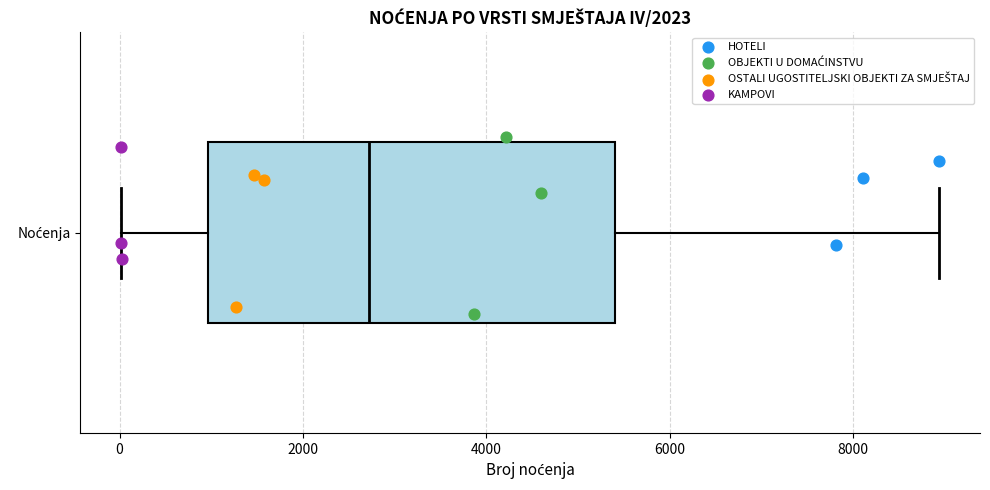

Transcribe this box plot: give where the median line is, the range the box spans, and where the two whiskers end, as read against the x-axis. The values are not printed on the chart, so give them approximately, as read against the axis.

median 2800, box 1000 to 5400, whiskers 0 to 9000